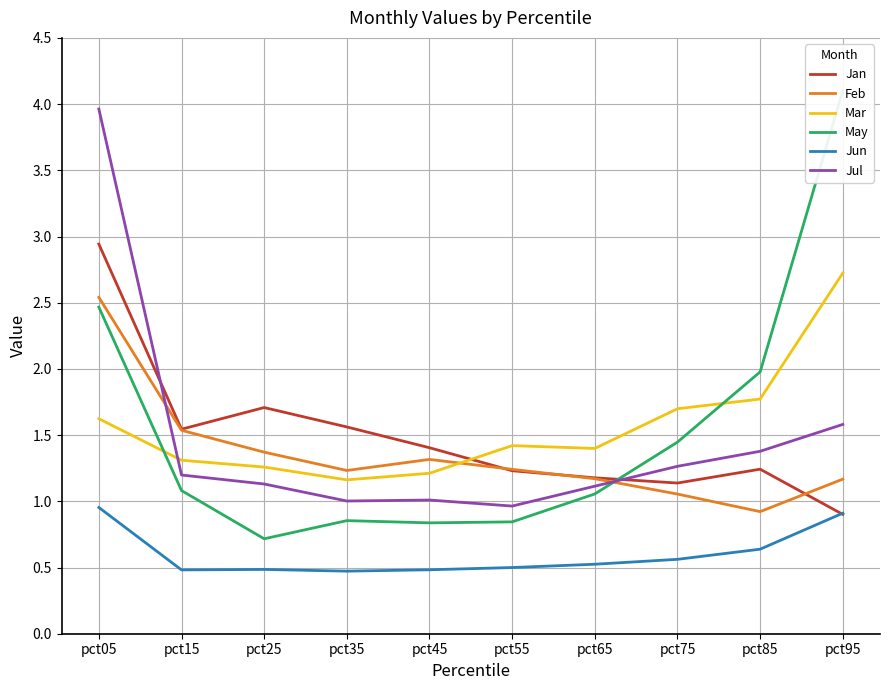

Reading left to right, list all the values displayed in this chart.

Jan: pct05=2.9	pct15=1.5	pct25=1.7	pct35=1.6	pct45=1.4	pct55=1.2	pct65=1.2	pct75=1.1	pct85=1.2	pct95=0.9
Feb: pct05=2.5	pct15=1.5	pct25=1.4	pct35=1.2	pct45=1.3	pct55=1.2	pct65=1.2	pct75=1.1	pct85=0.9	pct95=1.2
Mar: pct05=1.6	pct15=1.3	pct25=1.3	pct35=1.2	pct45=1.2	pct55=1.4	pct65=1.4	pct75=1.7	pct85=1.8	pct95=2.7
May: pct05=2.5	pct15=1.1	pct25=0.7	pct35=0.9	pct45=0.8	pct55=0.8	pct65=1.1	pct75=1.4	pct85=2.0	pct95=4.1
Jun: pct05=1.0	pct15=0.5	pct25=0.5	pct35=0.5	pct45=0.5	pct55=0.5	pct65=0.5	pct75=0.6	pct85=0.6	pct95=0.9
Jul: pct05=4.0	pct15=1.2	pct25=1.1	pct35=1.0	pct45=1.0	pct55=1.0	pct65=1.1	pct75=1.3	pct85=1.4	pct95=1.6